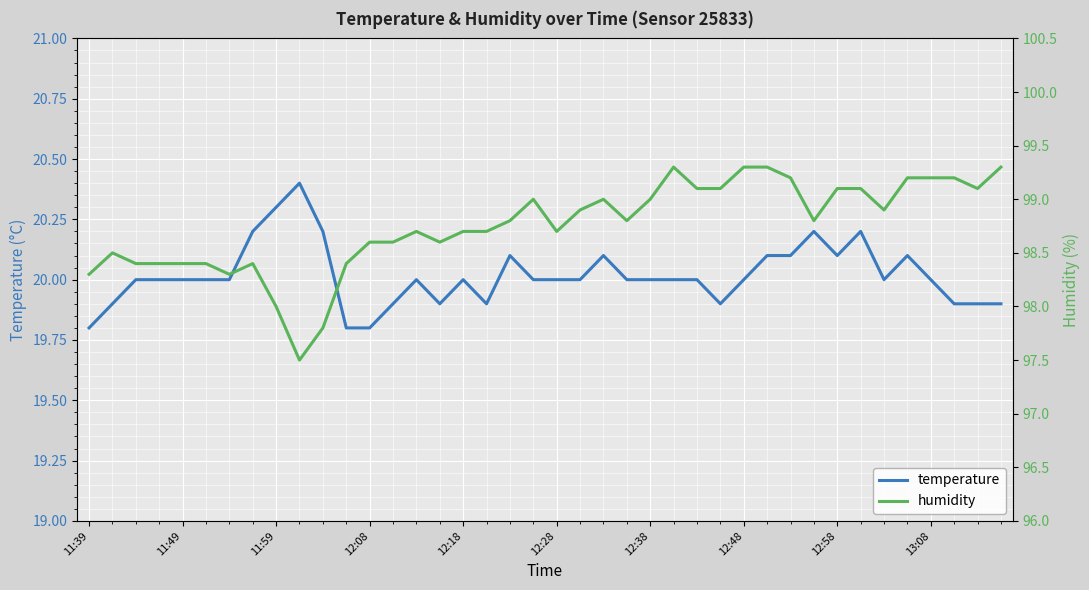

In humidity, how many points are higher than both neighbors (excluding endpoints)?

6